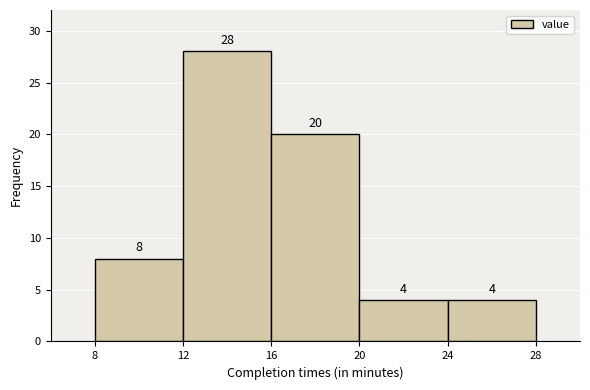

Reading left to right, transcribe this chart: for each bar, give the range it covers on the x-axis and its height.

8 to 12: 8
12 to 16: 28
16 to 20: 20
20 to 24: 4
24 to 28: 4